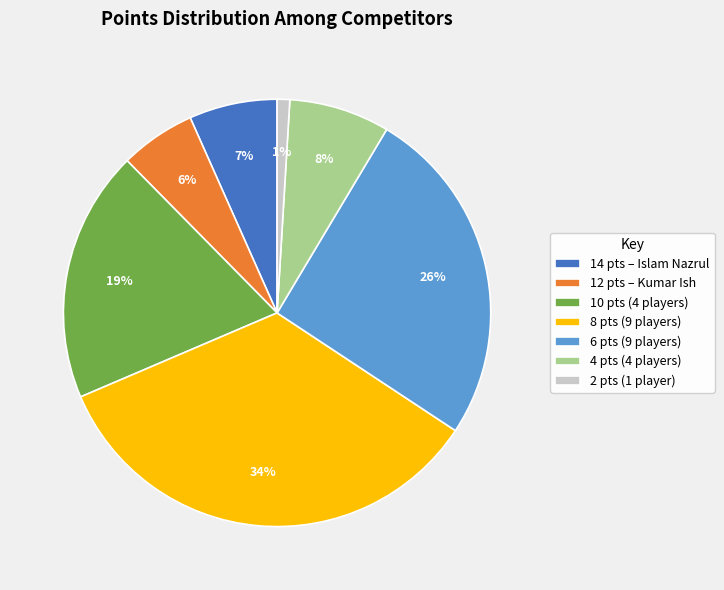

Do 6 pts (9 players) and 2 pts (1 player) together represent more than half of the pie?

No